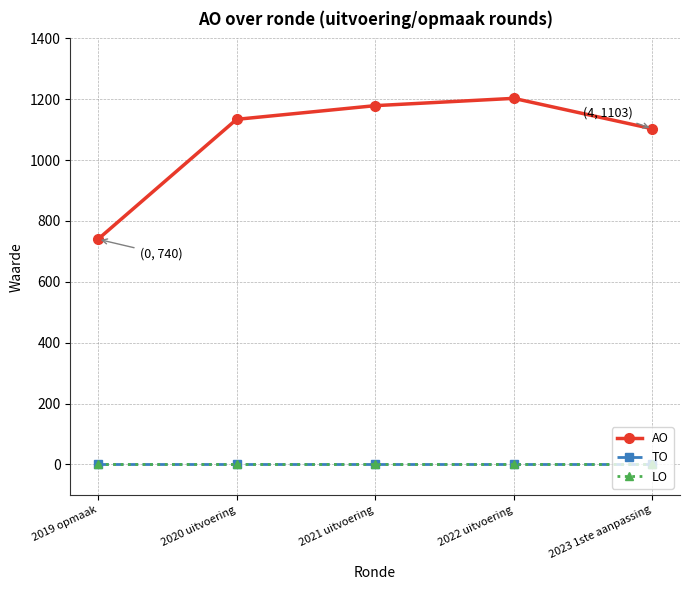

Is this an area chart (filled region under the line)?

No